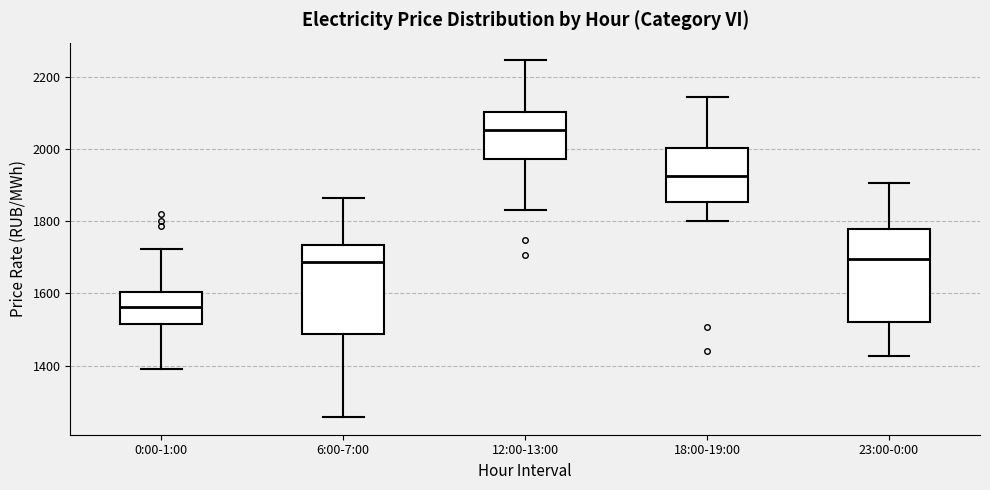

Reading left to right, transcribe this box plot: for each box, give where its median line is, the range the box spans, and where its two whiskers end, as read against the y-axis. The values are not printed on the chart, so give them approximately, as read against the axis.

0:00-1:00: median 1560, box 1520 to 1600, whiskers 1380 to 1720
6:00-7:00: median 1680, box 1480 to 1740, whiskers 1260 to 1860
12:00-13:00: median 2060, box 1980 to 2100, whiskers 1840 to 2240
18:00-19:00: median 1920, box 1860 to 2000, whiskers 1800 to 2140
23:00-0:00: median 1700, box 1520 to 1780, whiskers 1420 to 1900